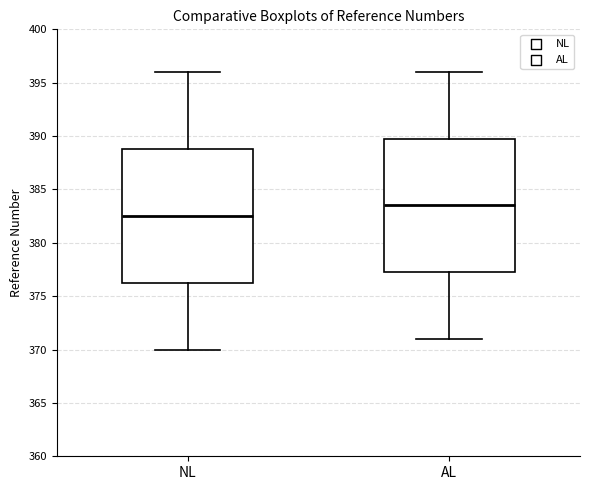

Reading left to right, transcribe this box plot: for each box, give where its median line is, the range the box spans, and where its two whiskers end, as read against the y-axis. The values are not printed on the chart, so give them approximately, as read against the axis.

NL: median 382.5, box 376.5 to 389.0, whiskers 370.0 to 396.0
AL: median 383.5, box 377.5 to 390.0, whiskers 371.0 to 396.0